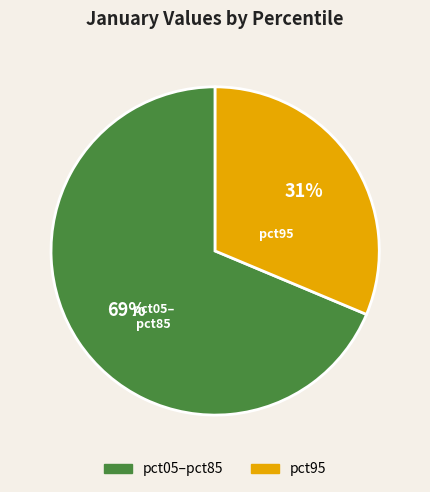

Is there any slice that represents more than half of the pie?

Yes